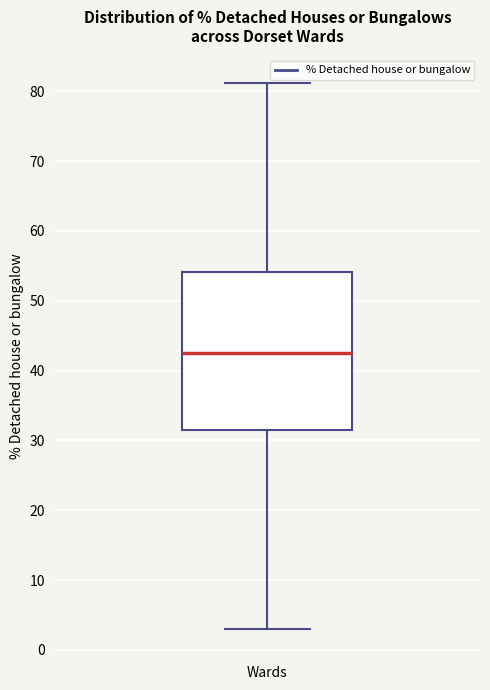

Read this box plot against the y-axis: the position of the median line, the range covered by the box, and the ends of both whiskers. The values are not printed on the chart, so give them approximately, as read against the axis.

median 43, box 31 to 54, whiskers 3 to 81